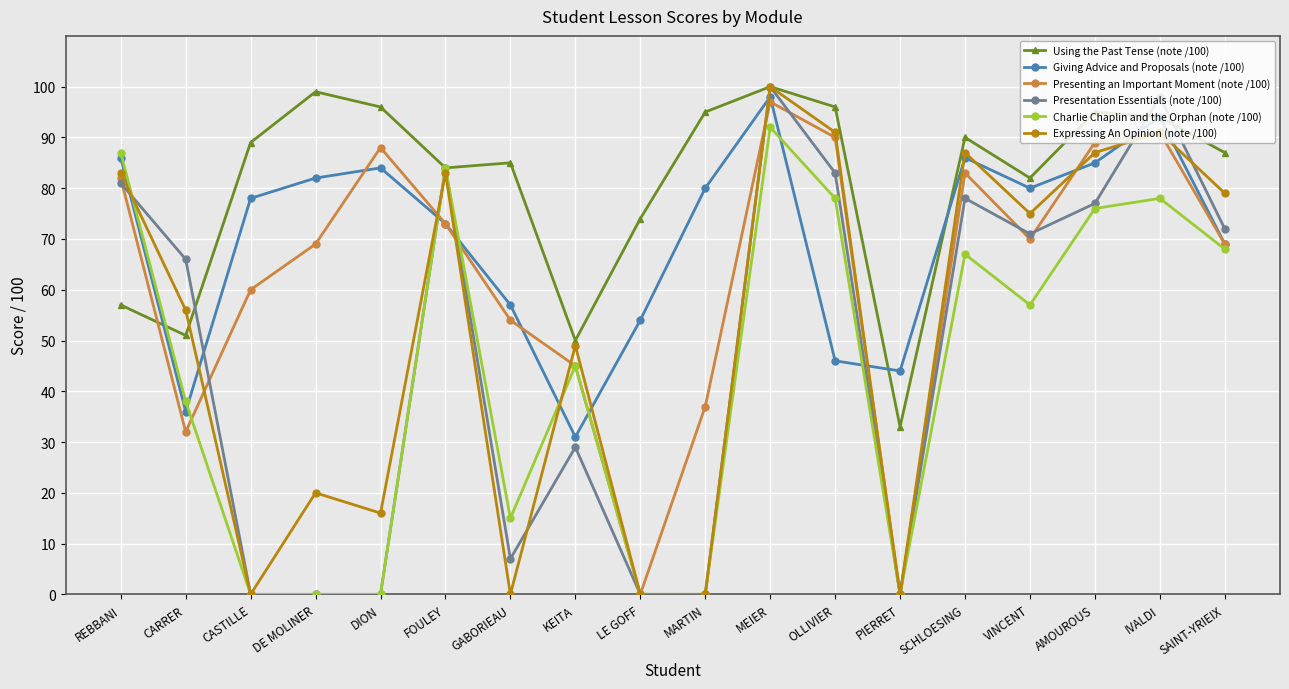

What is the greatest value displayed?

100